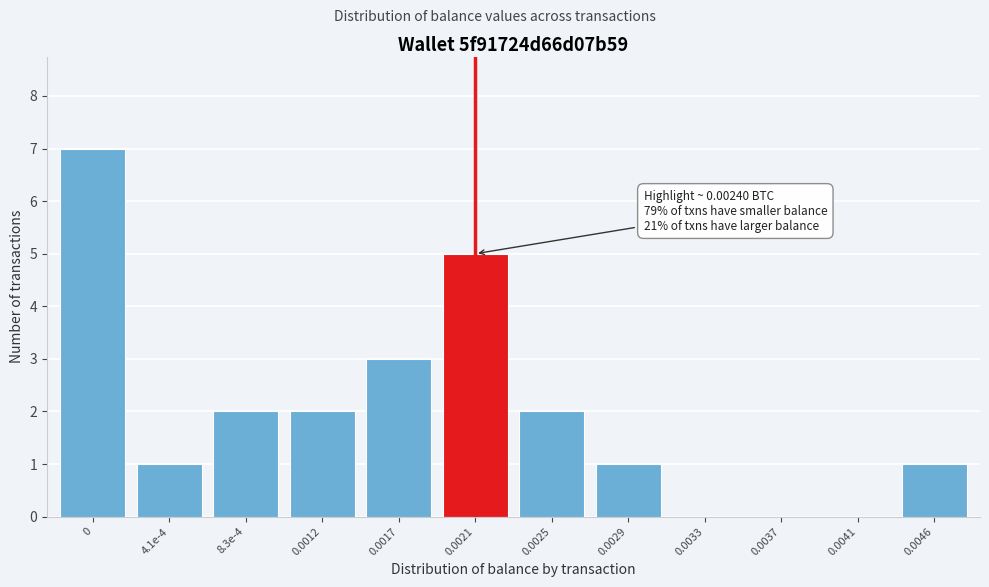

Reading left to right, what are all the values shown in this chart?

0=7	4.1e-4=1	8.3e-4=2	0.0012=2	0.0017=3	0.0021=5	0.0025=2	0.0029=1	0.0033=0	0.0037=0	0.0041=0	0.0046=1